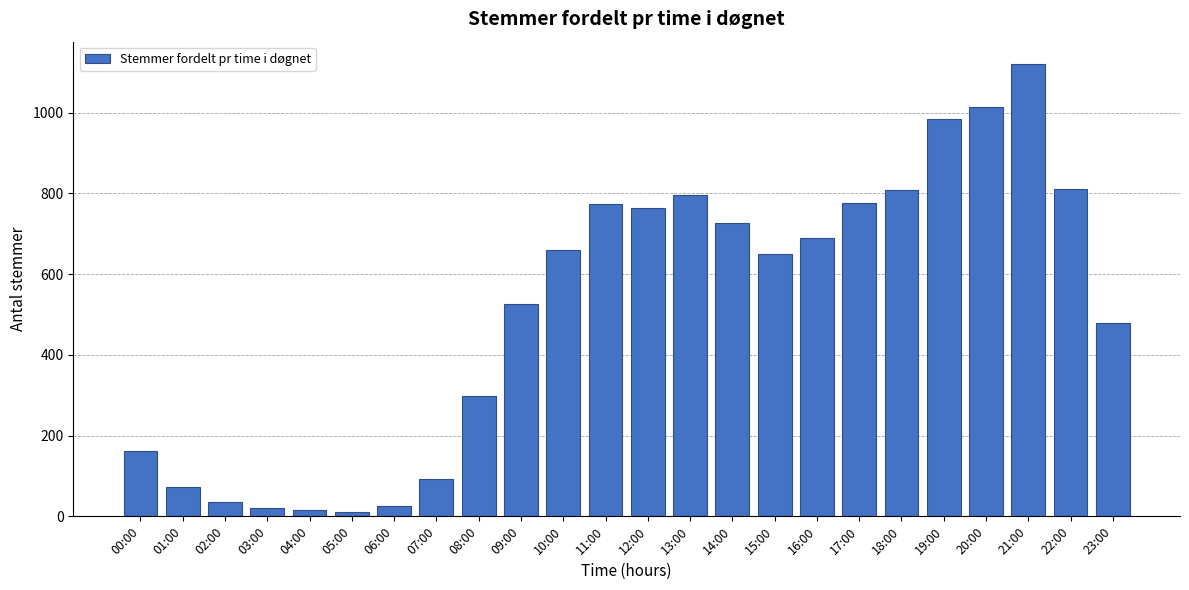

Where is the data nearest to the value 565?

09:00